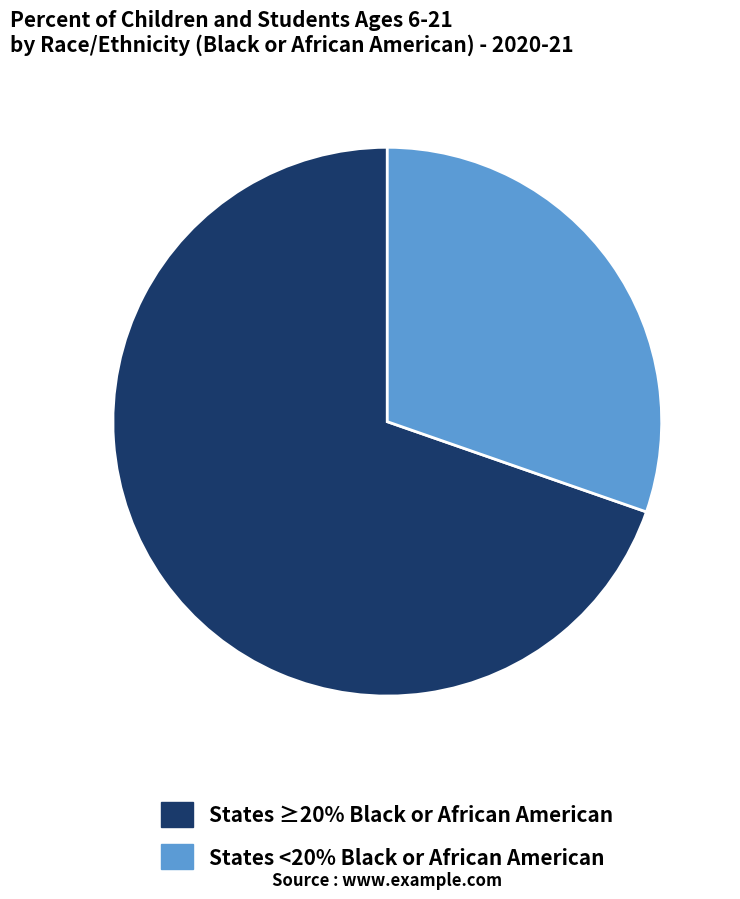

Do States <20% Black or African American and States ≥20% Black or African American together represent more than half of the pie?

Yes